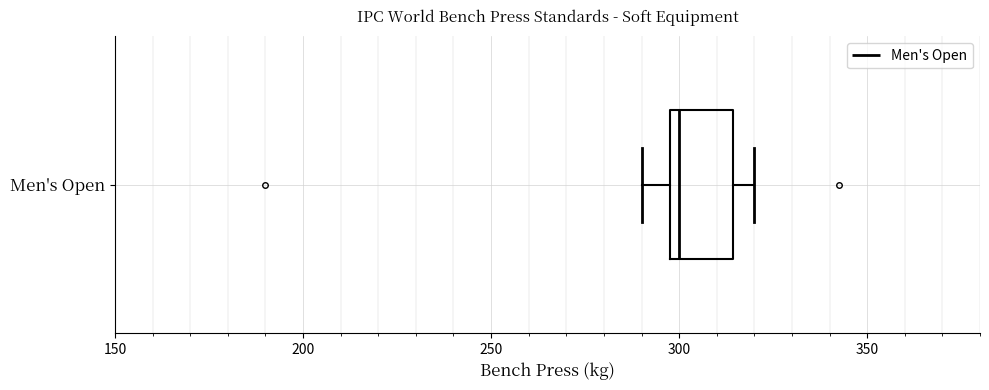

Transcribe this box plot: give where the median line is, the range the box spans, and where the two whiskers end, as read against the x-axis. The values are not printed on the chart, so give them approximately, as read against the axis.

median 300 (just right of the box's left edge), box 300 to 315, whiskers 290 to 320